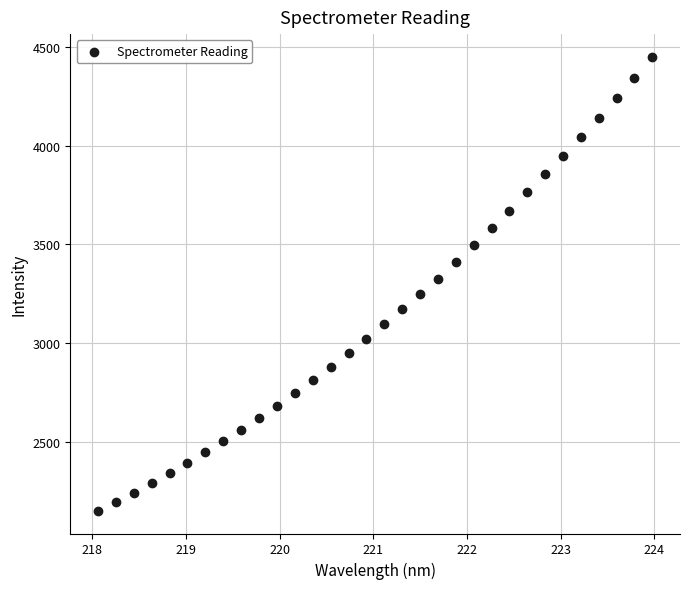

What is the range of Y values (max minus min)?

2303.2